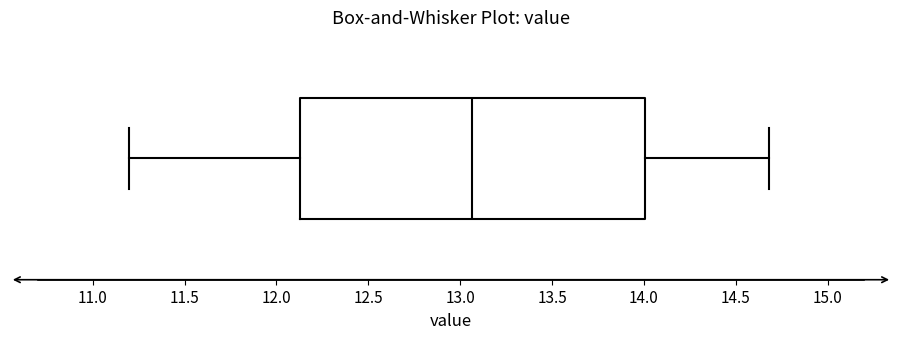

Transcribe this box plot: give where the median line is, the range the box spans, and where the two whiskers end, as read against the x-axis. The values are not printed on the chart, so give them approximately, as read against the axis.

median 13.05, box 12.15 to 14.00, whiskers 11.20 to 14.70